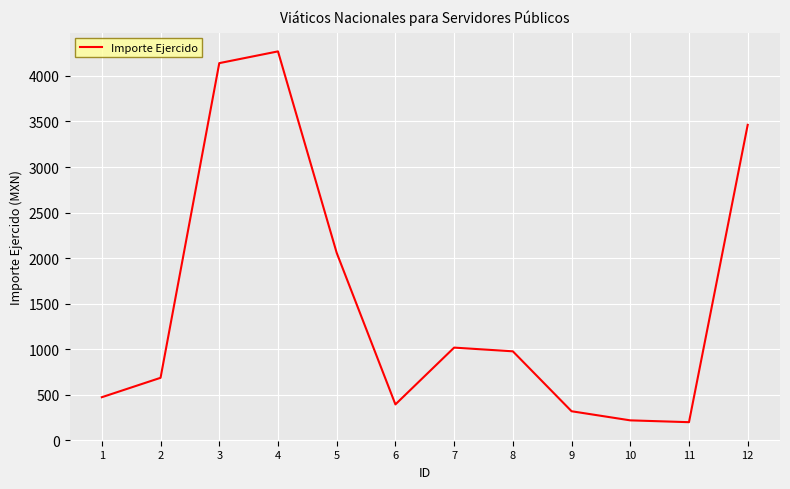

How many distinct data groups are displayed?

1